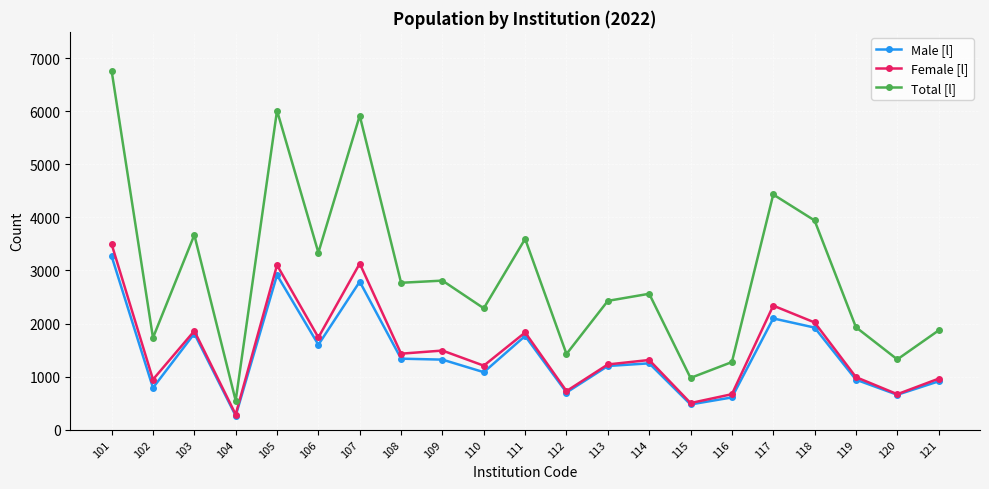

Which series changed the most between 105 and 112?

Total [l]